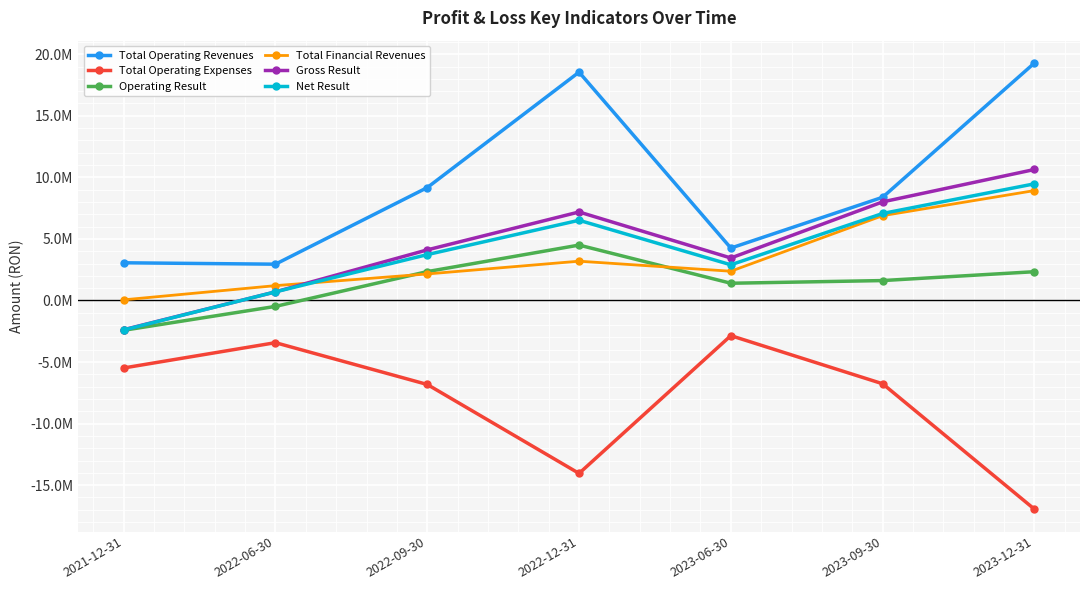

True or false: Operating Result and Total Operating Expenses cross at least once.

False